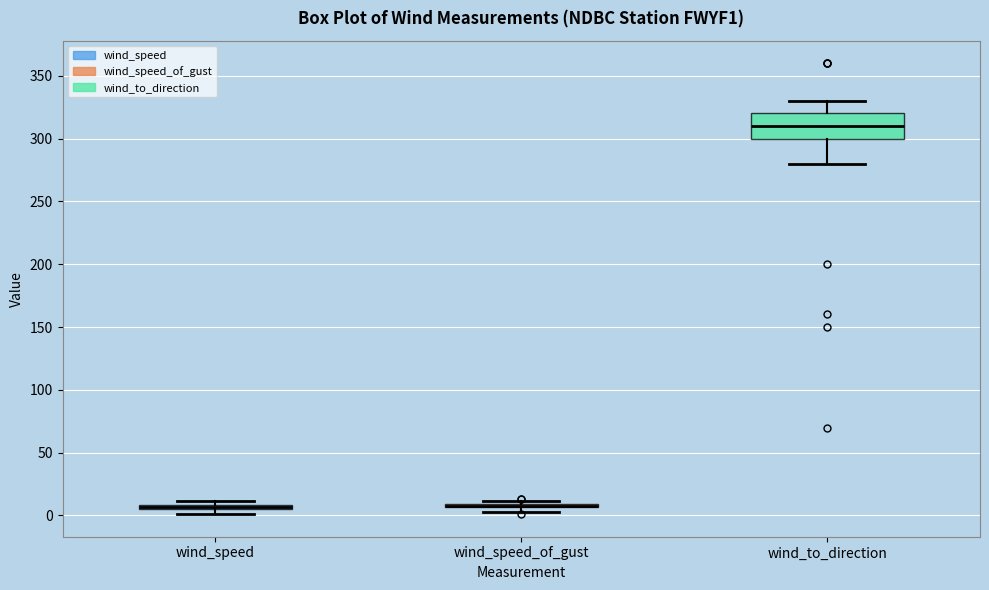

Where is the upper edge of the box for wind_to_direction on the y-axis? The values are not printed on the chart, so give them approximately, as read against the axis.

320